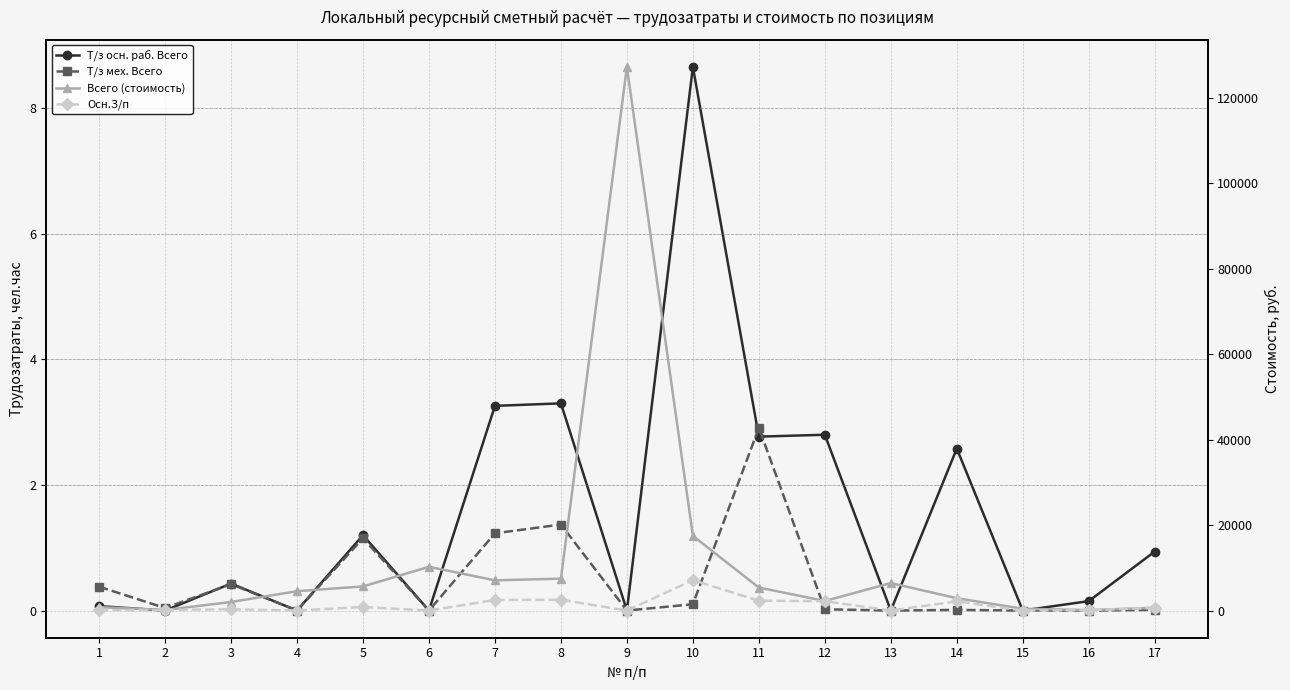

What is the value of the Всего (стоимость) point at the 3rd from the left?

1997.0